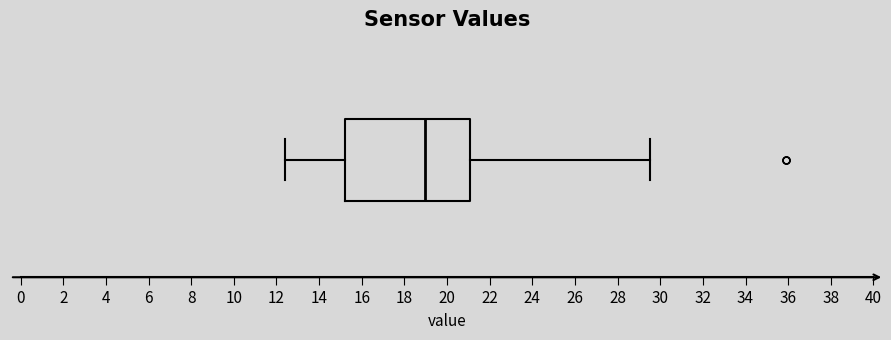

Transcribe this box plot: give where the median line is, the range the box spans, and where the two whiskers end, as read against the x-axis. The values are not printed on the chart, so give them approximately, as read against the axis.

median 19.0, box 15.2 to 21.0, whiskers 12.4 to 29.6